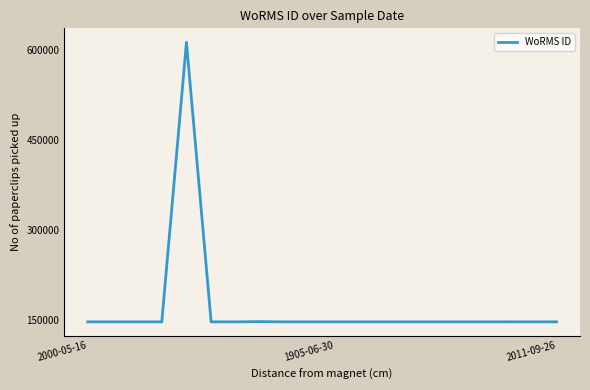

What is the difference between the maximum and minimum values?

465870